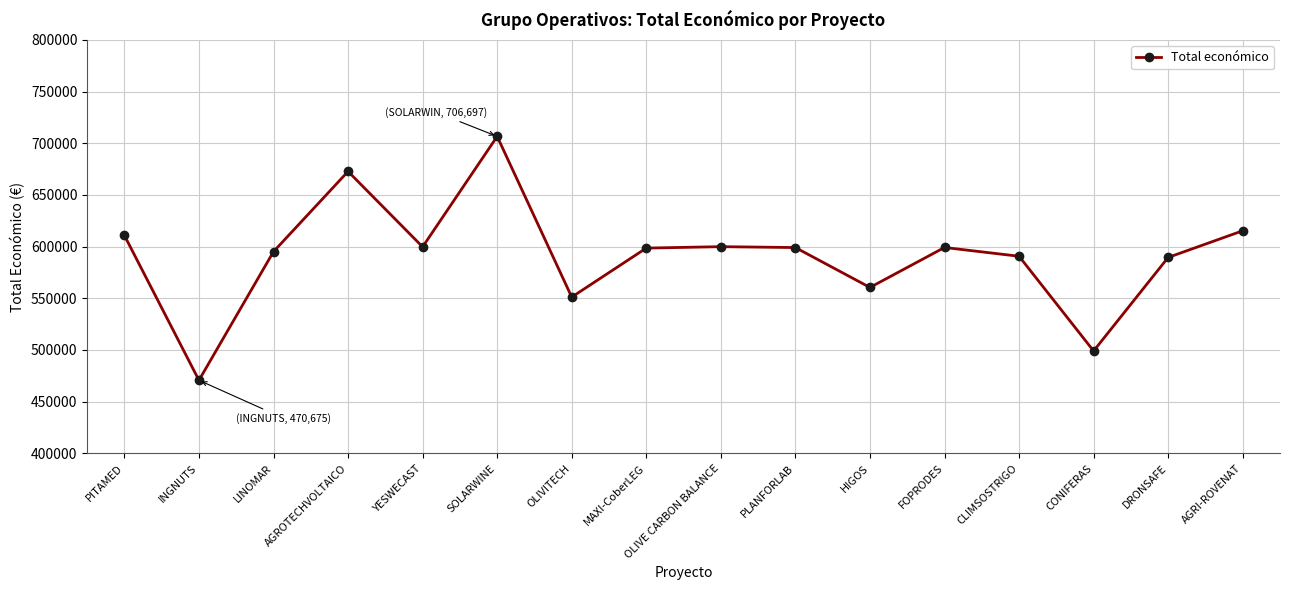

How many lines are shown in the chart?

1